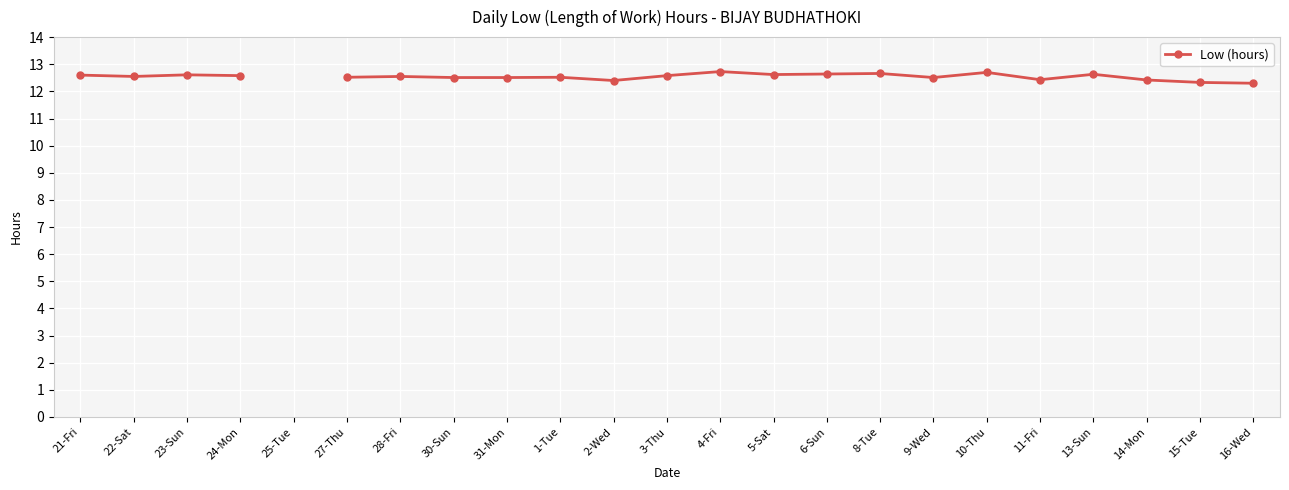

What is the difference between the second highest and second lowest values?

0.4